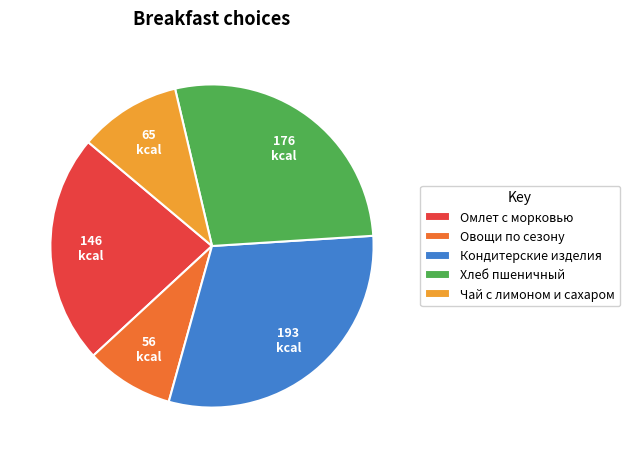

The Омлет с морковью slice represents 9% of the pie. True or false?

False